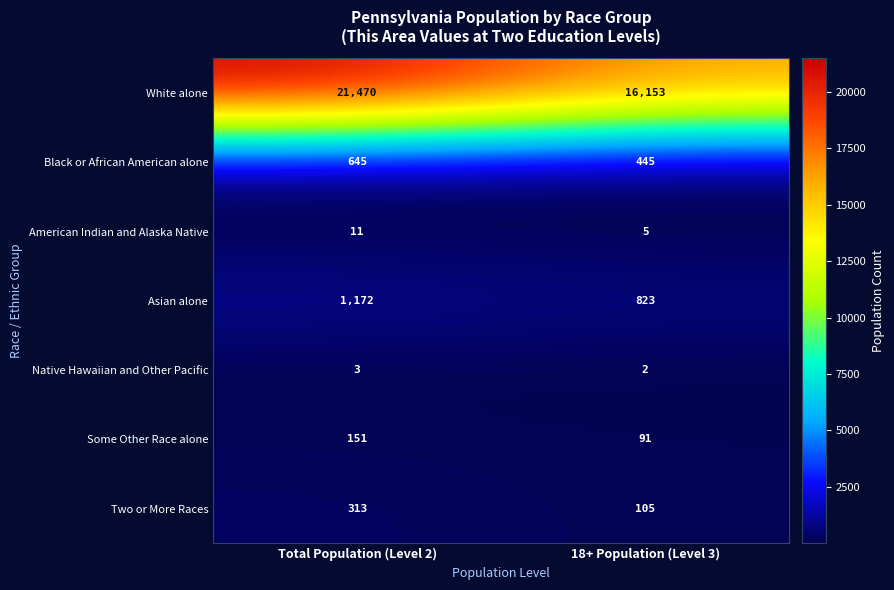

What is the difference between the Two or More Races values at Total Population (Level 2) and 18+ Population (Level 3)?

208